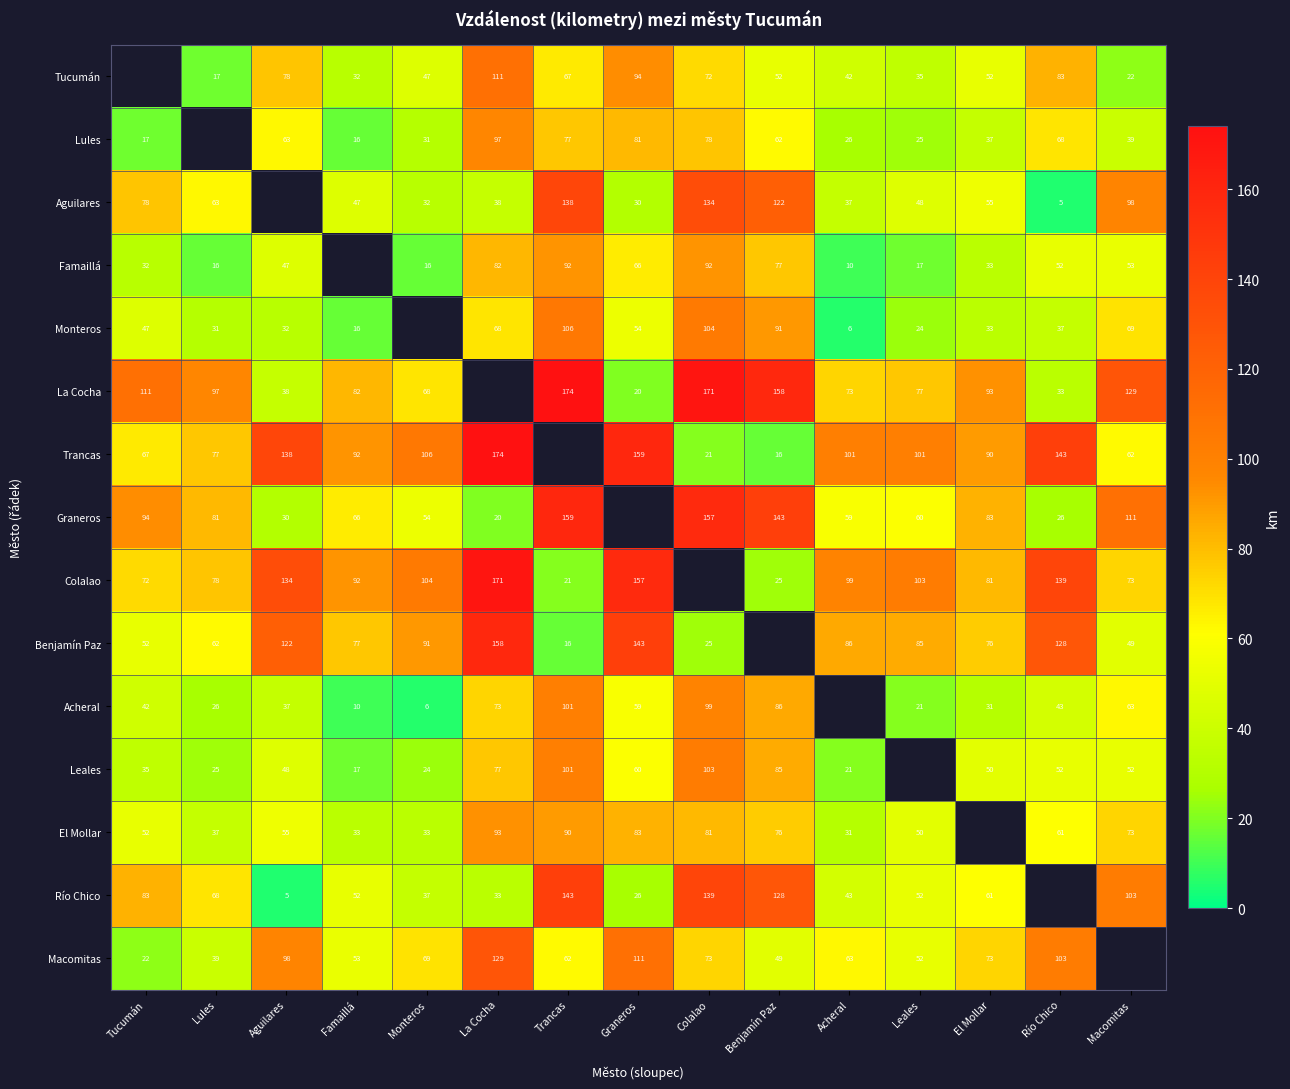

What is the sum of the Río Chico values at Lules and Trancas?

211